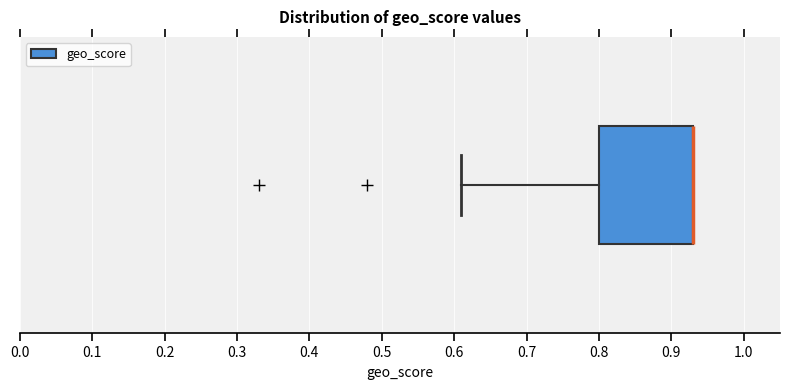

Read this box plot against the x-axis: the position of the median line, the range covered by the box, and the ends of both whiskers. The values are not printed on the chart, so give them approximately, as read against the axis.

median 0.93 (drawn on the box's right edge), box 0.80 to 0.93, whiskers 0.61 to 0.93